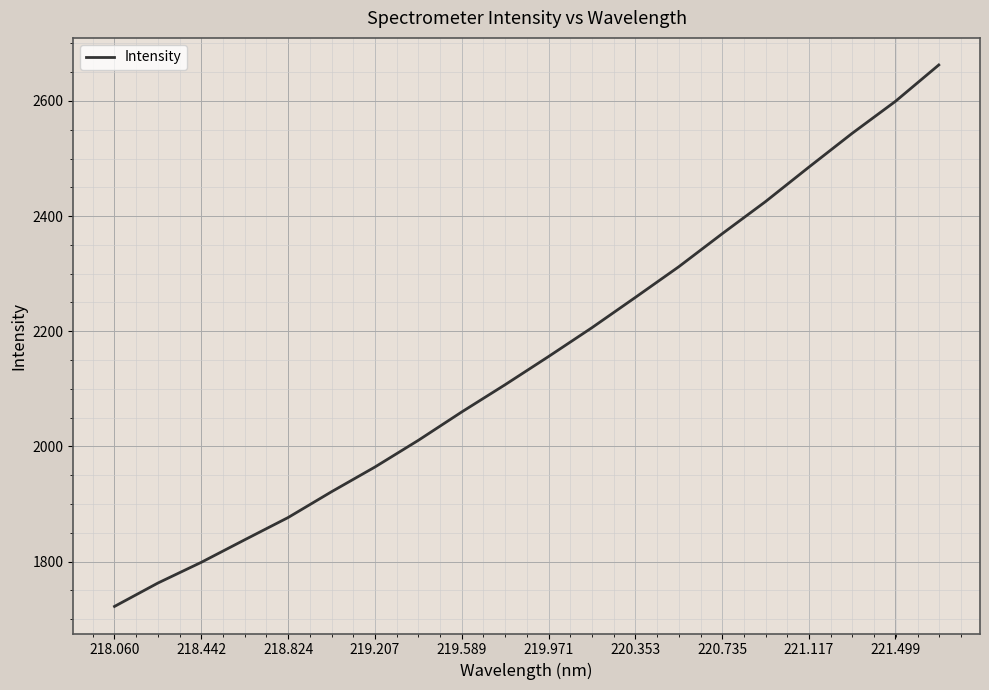

What is the difference between the maximum and minimum values?

940.5